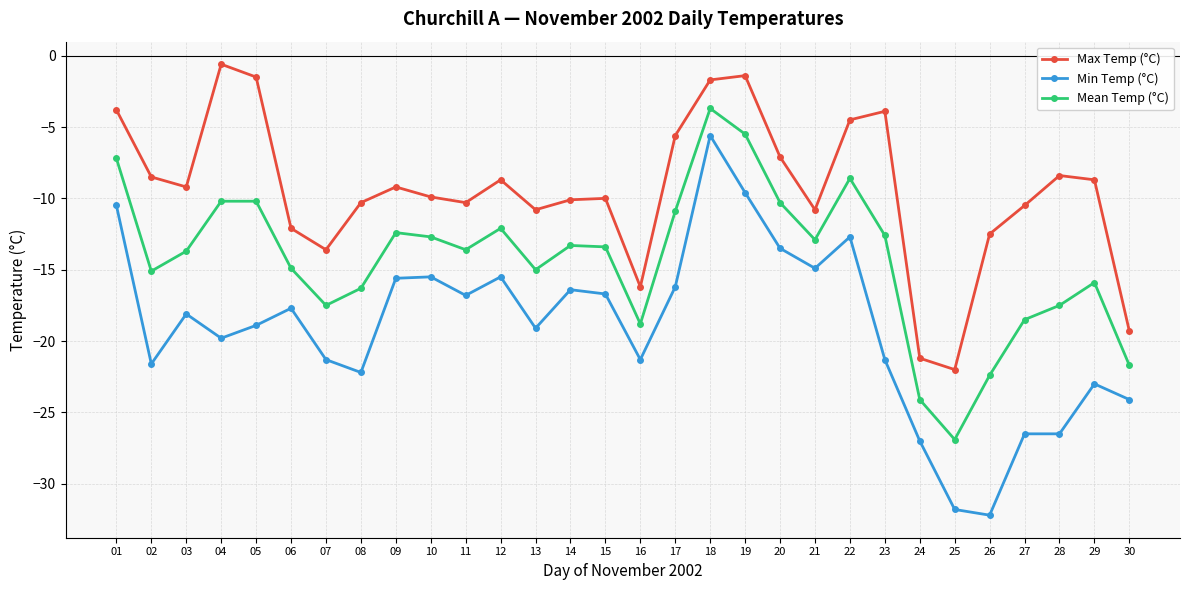

Which series has the largest range (max minus min)?

Min Temp (°C)